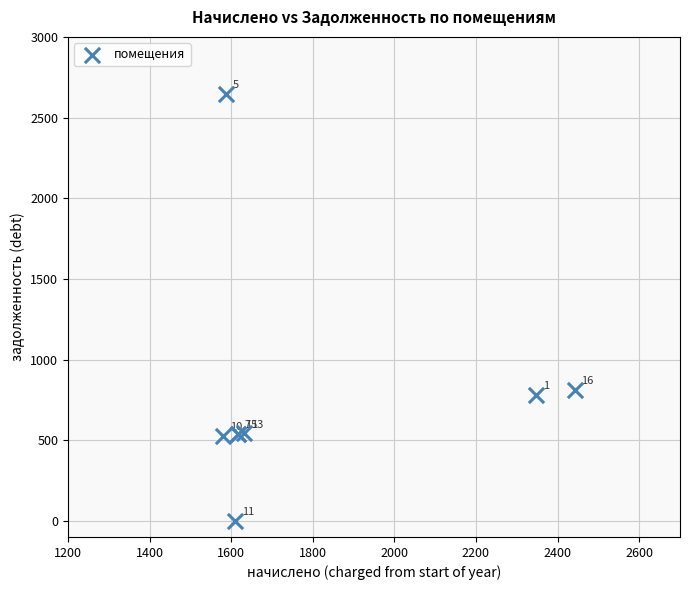

What Y value in the scatter plot is closest to 1322?

813.9